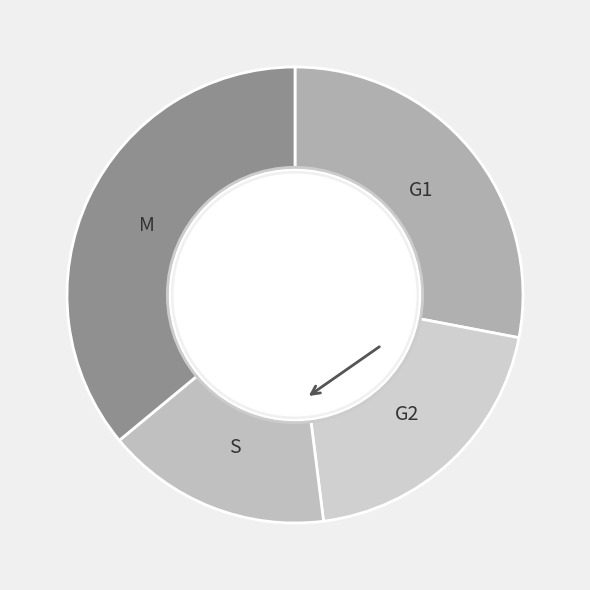

Combined, do M and G1 account for over 50%?

Yes